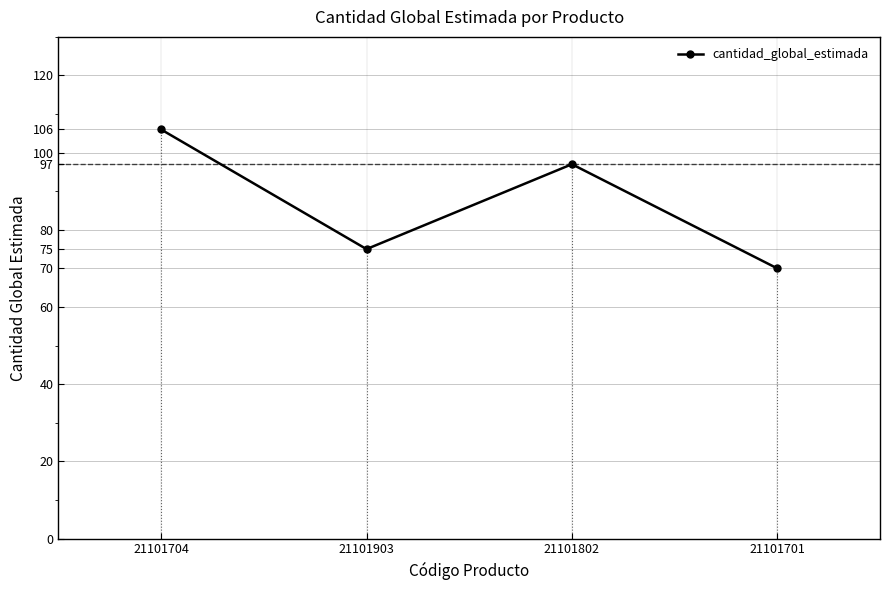

How many interior local peaks (higher than both neighbors) does the data have?

1